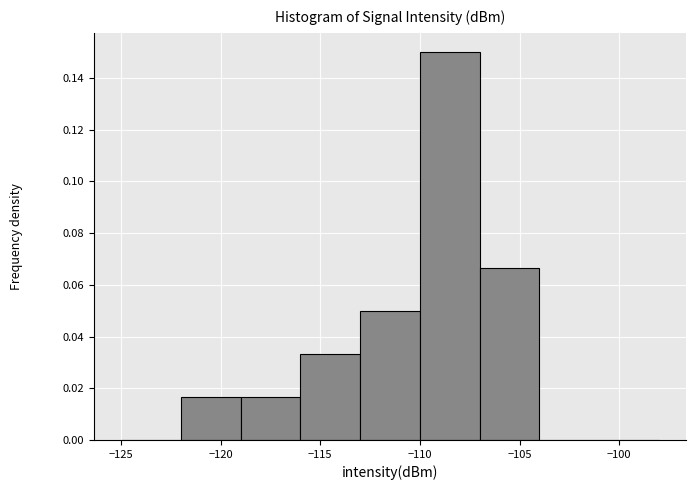

How tall is the bar that spans -122 to -119 on the x-axis? The values are not printed on the chart, so give them approximately, as read against the axis.

0.016